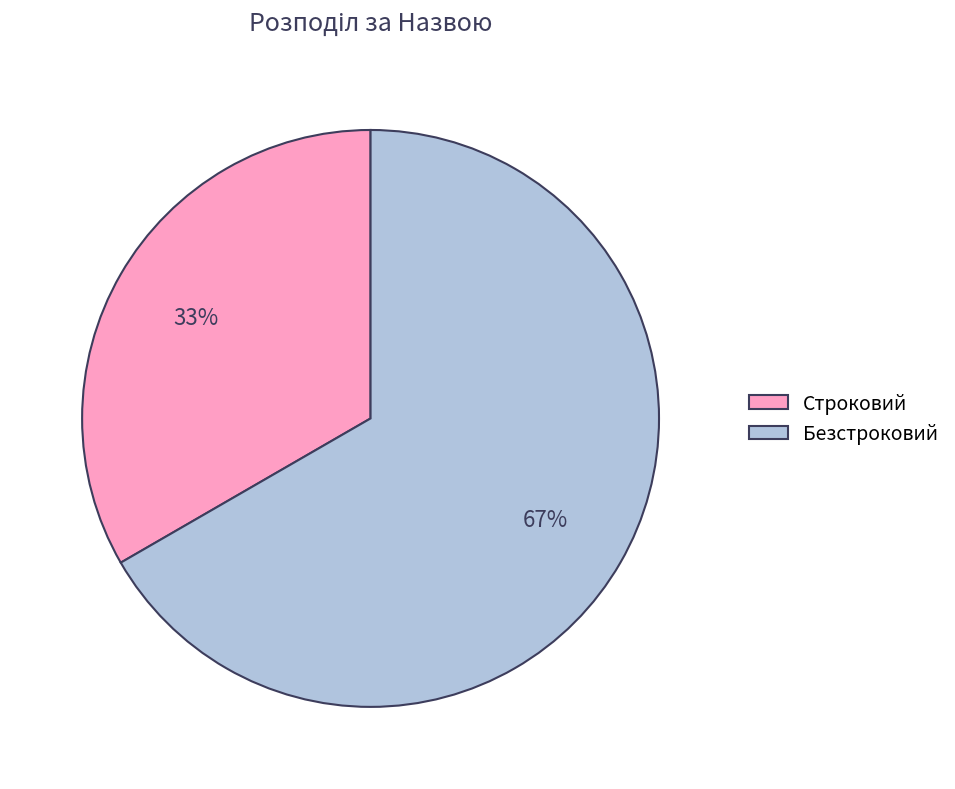

Does Безстроковий account for over 50% of the chart?

Yes